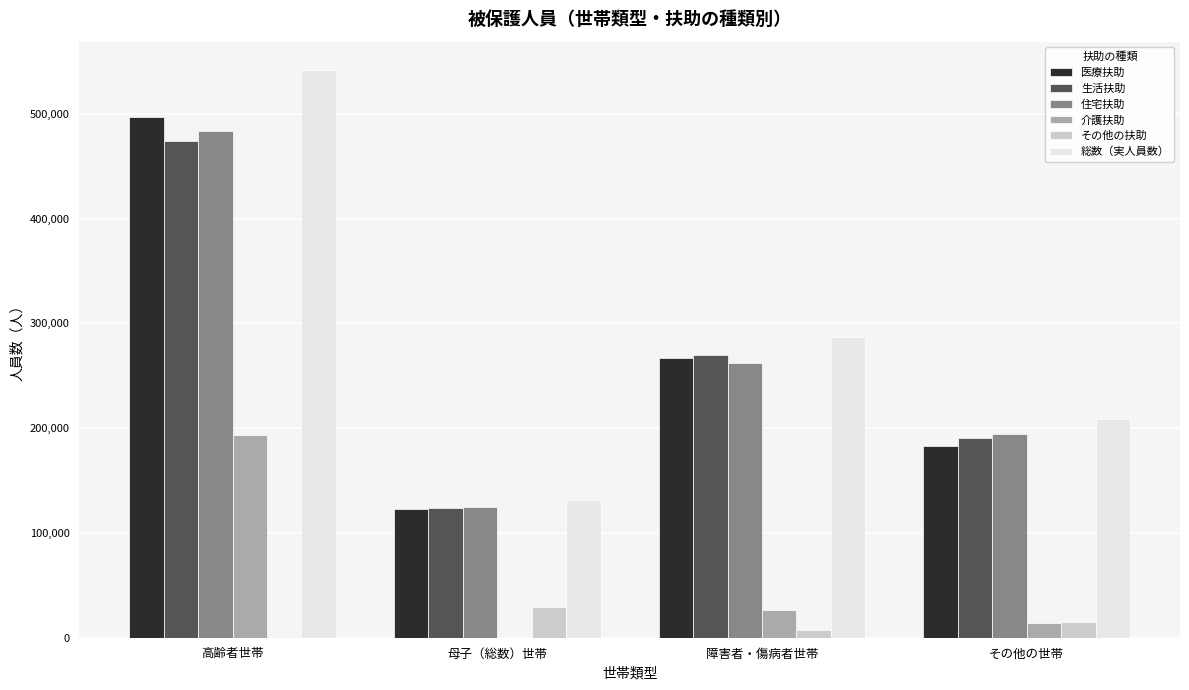

What is the sum of the 介護扶助 values at 母子（総数）世帯 and 障害者・傷病者世帯?

26337